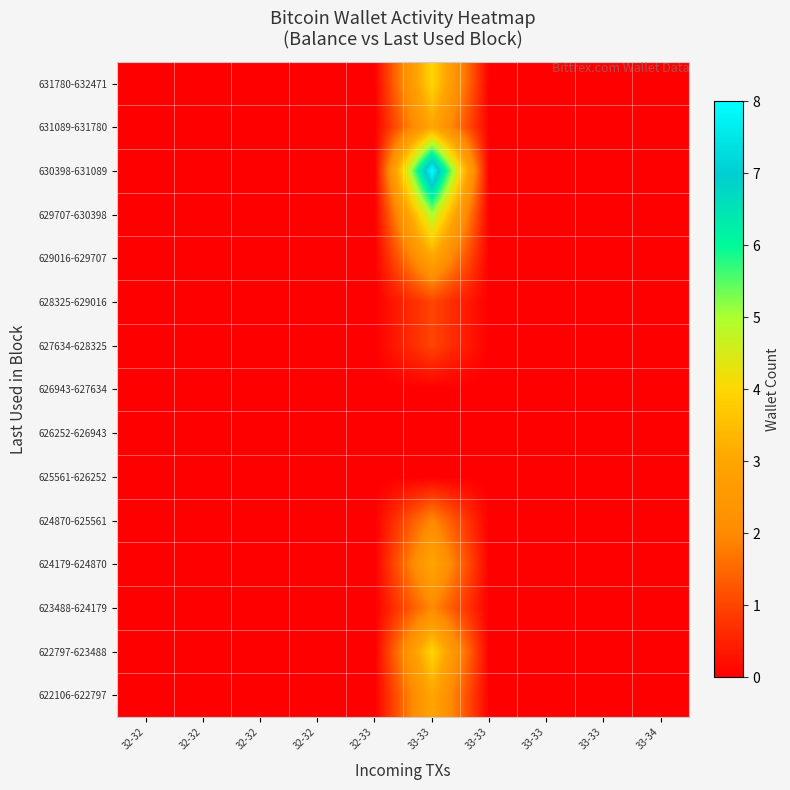

At how many categories does at least one series exceed 0?

1